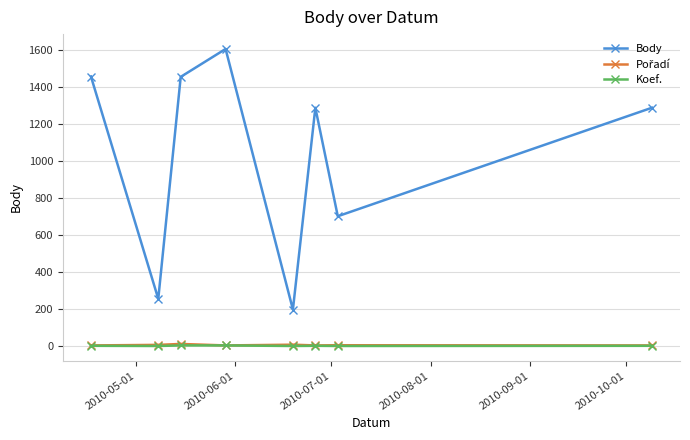

True or false: Body and Koef. intersect in this chart.

False